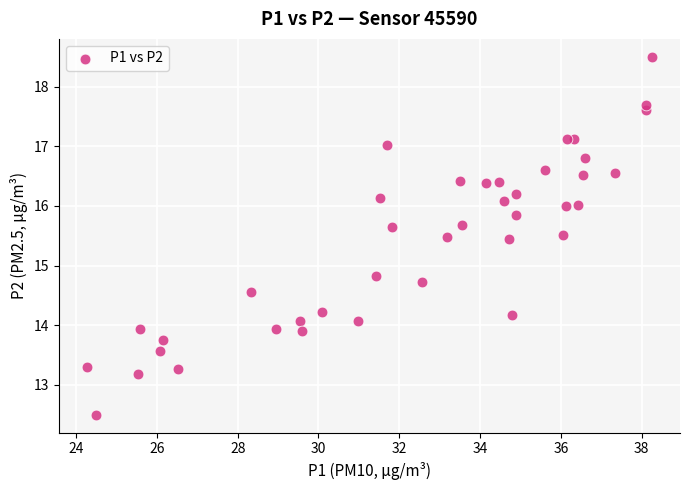

What Y value in the scatter plot is closest to 15?

14.8